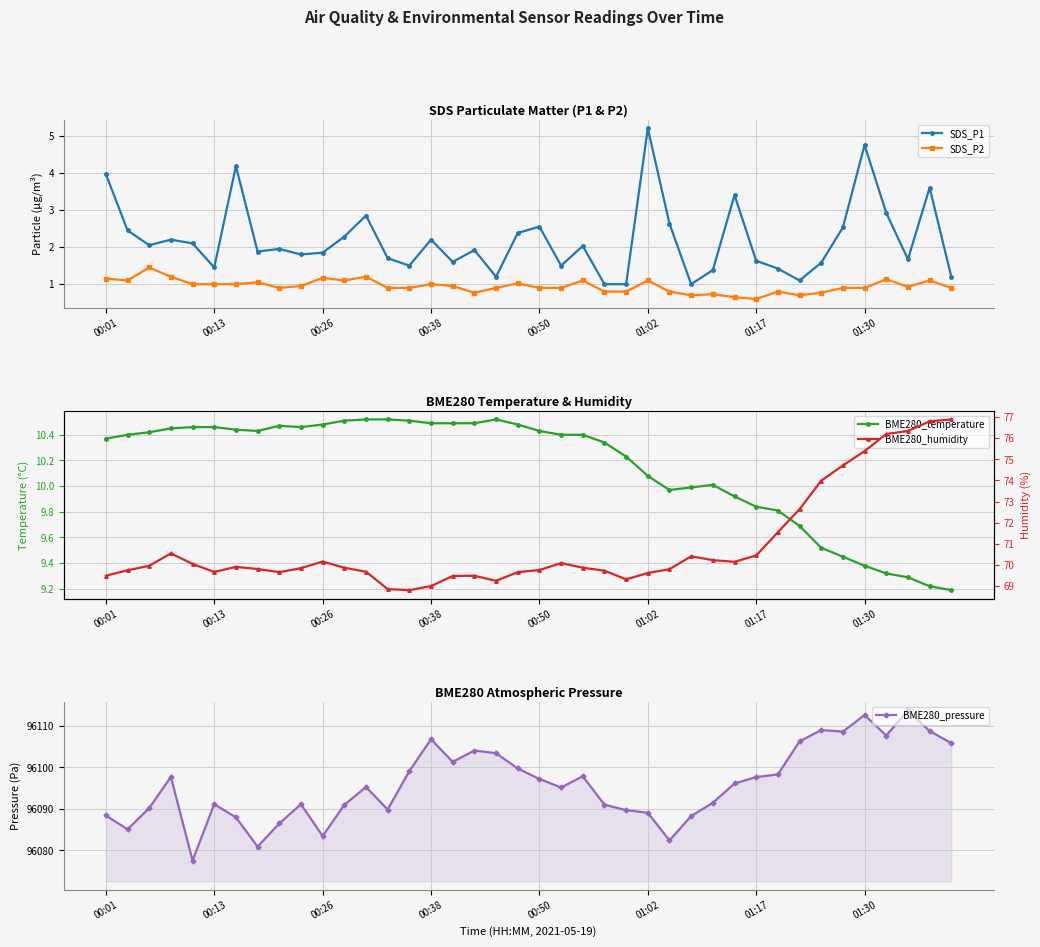

Which series has the largest range (max minus min)?

BME280_pressure